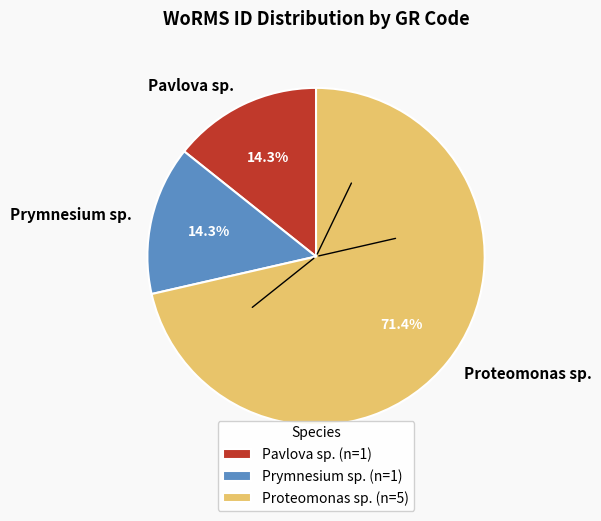

Between Proteomonas sp. and Pavlova sp., which is larger?

Proteomonas sp.